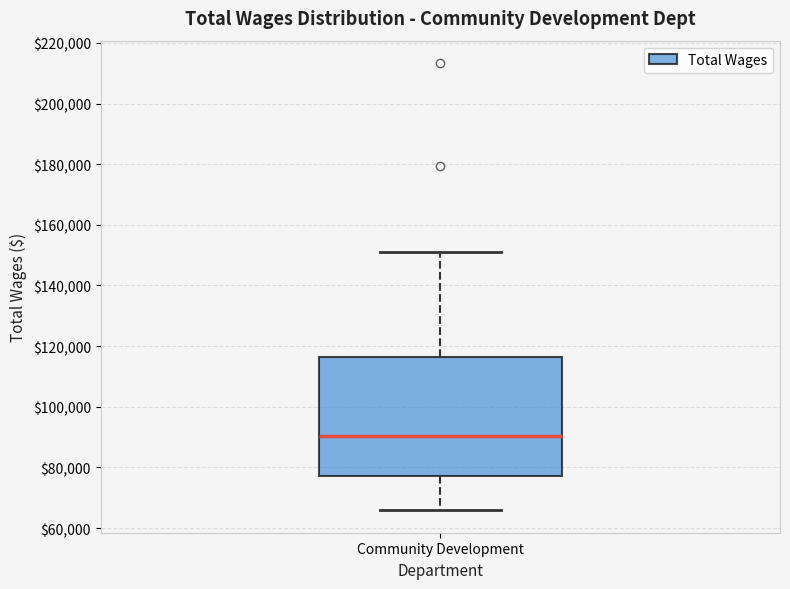

Transcribe this box plot: give where the median line is, the range the box spans, and where the two whiskers end, as read against the y-axis. The values are not printed on the chart, so give them approximately, as read against the axis.

median 90000, box 78000 to 116000, whiskers 66000 to 152000